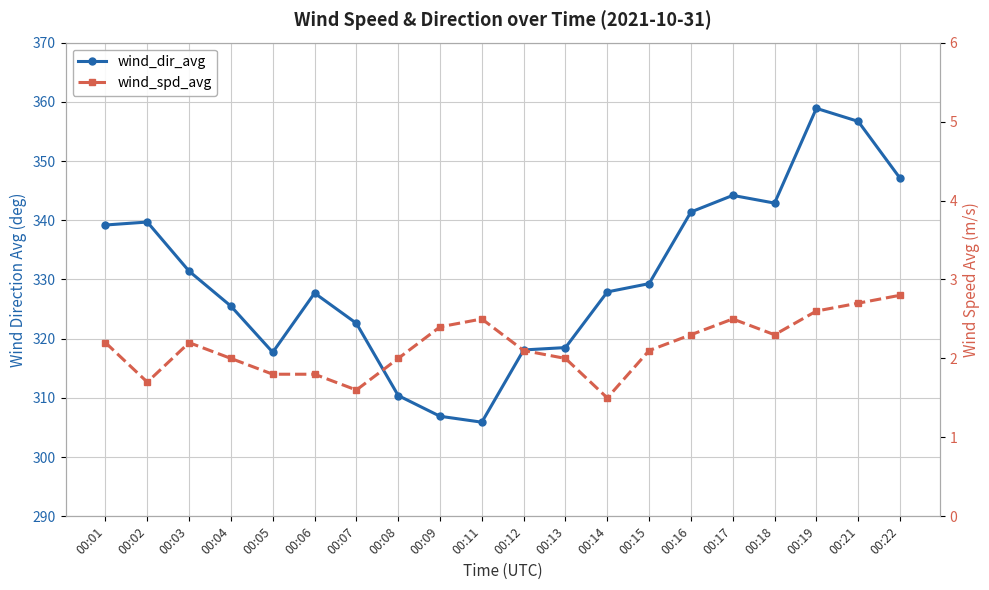

At 00:08, list the series in order from largest to smallest.

wind_dir_avg, wind_spd_avg